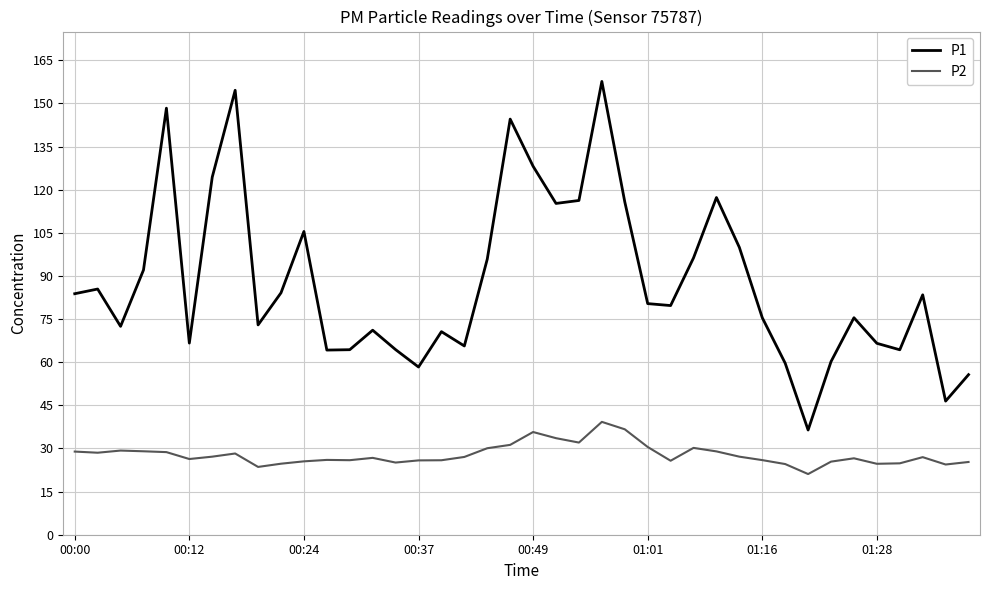

Which series has the largest range (max minus min)?

P1